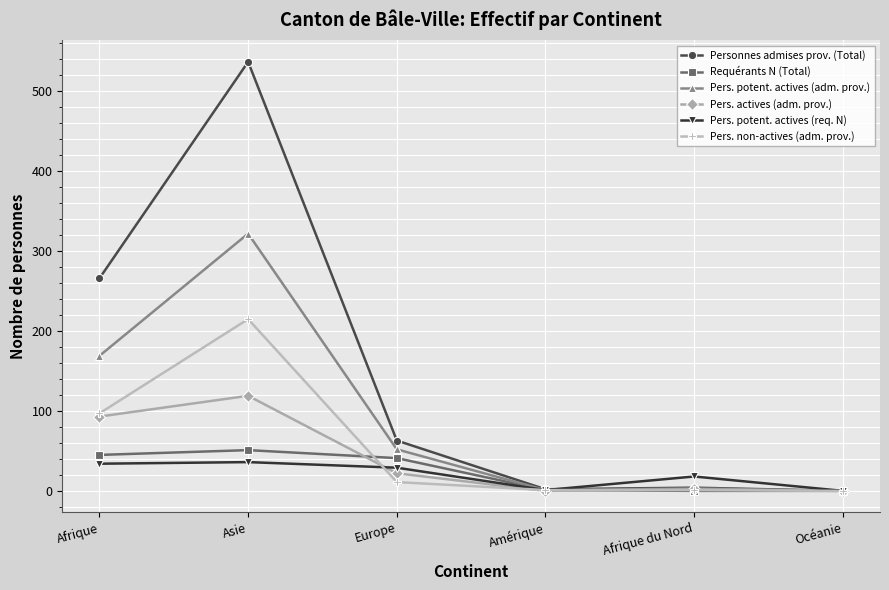

Which series has the largest range (max minus min)?

Personnes admises prov. (Total)